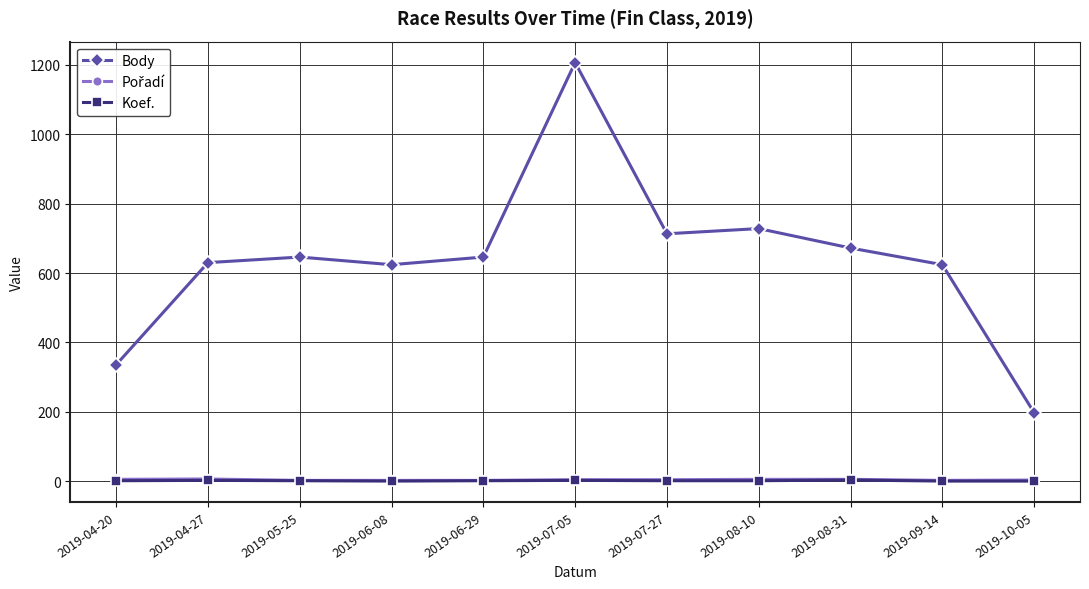

True or false: Body and Koef. intersect in this chart.

False